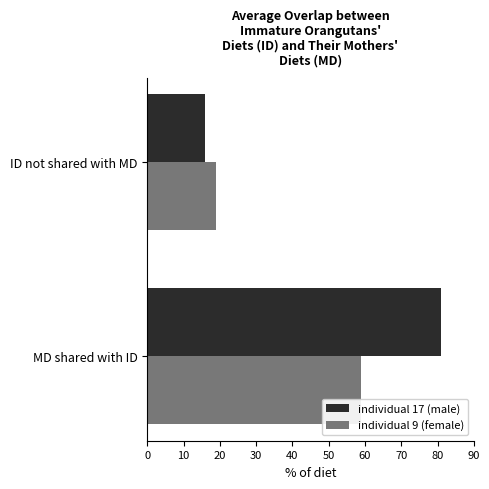

Which series has the largest total across all categories?

individual 17 (male)